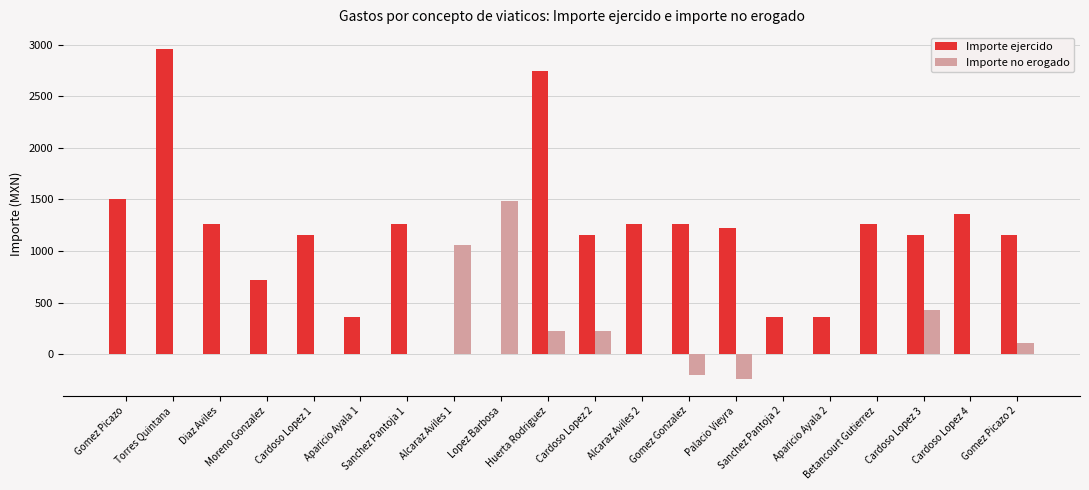

What is the maximum value shown in the chart?

2960.0